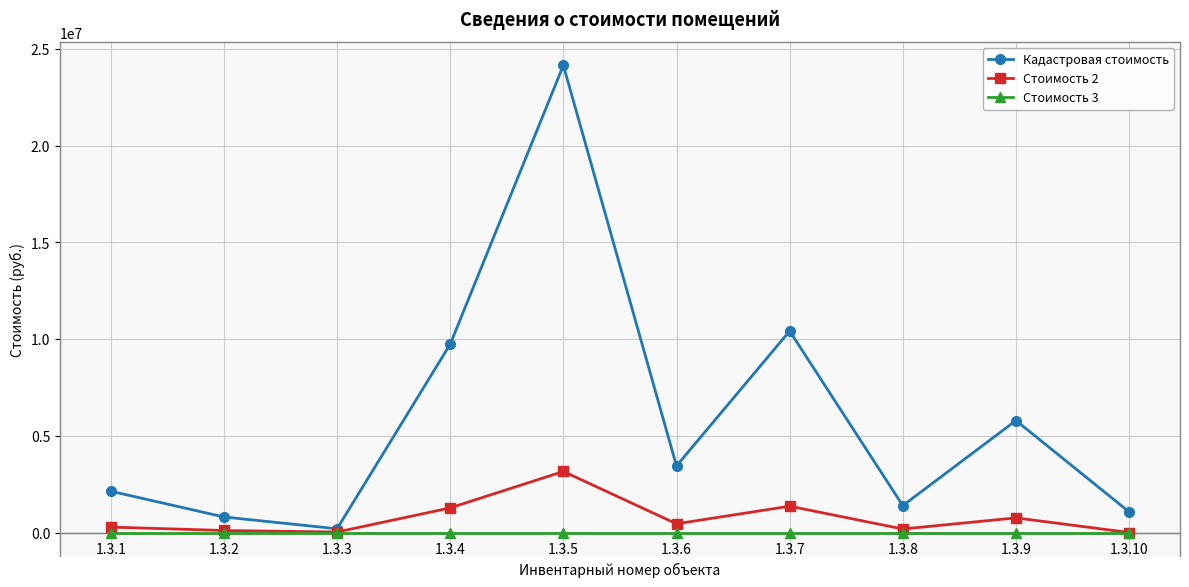

Between 1.3.3 and 1.3.5, which series saw the biggest shift?

Кадастровая стоимость